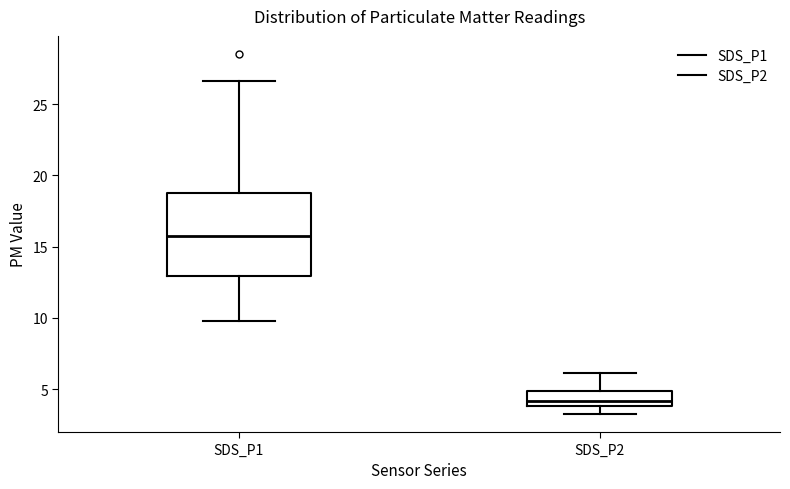

Where is the upper edge of the box for SDS_P1 on the y-axis? The values are not printed on the chart, so give them approximately, as read against the axis.

19.0